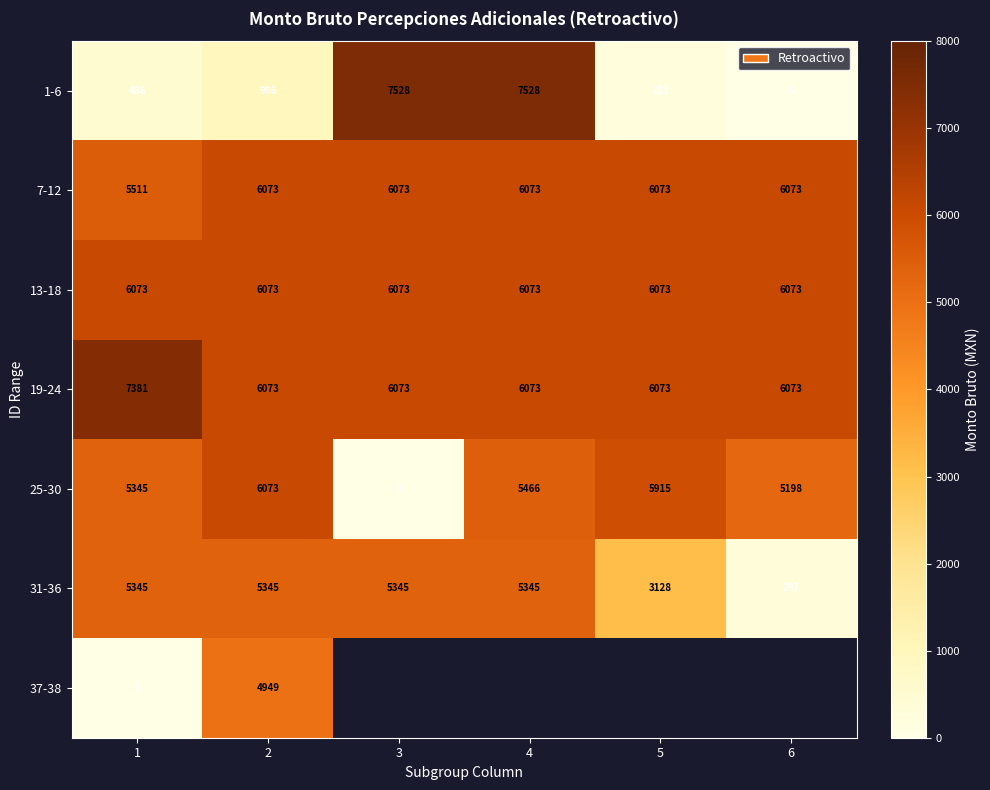

Rank the series by their maximum value, from highest to lowest.

1-6, 19-24, 7-12, 13-18, 25-30, 31-36, 37-38